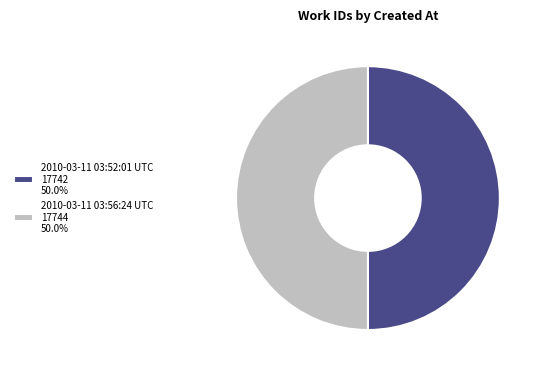

Is the sum of 2010-03-11 03:56:24 UTC 17744 50.0% and 2010-03-11 03:52:01 UTC 17742 50.0% greater than half?

Yes